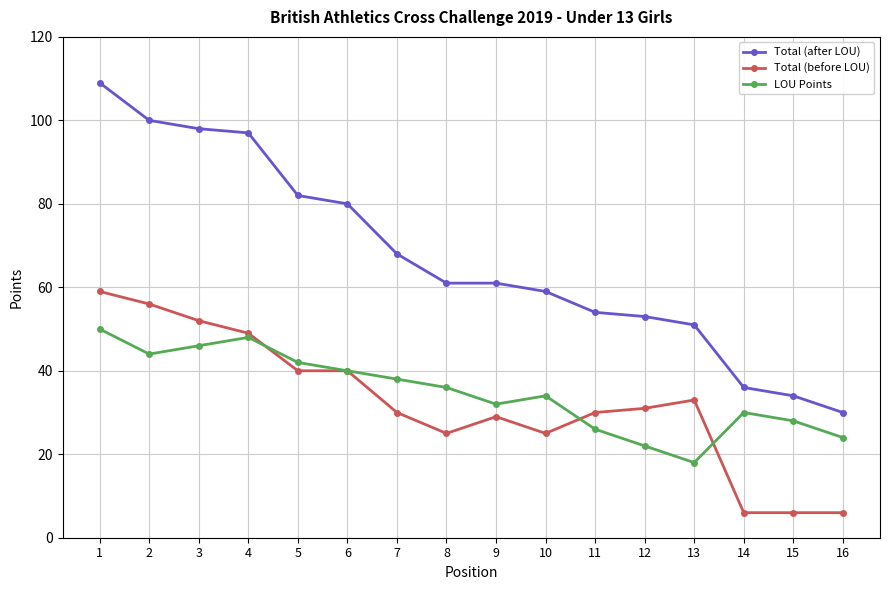

Reading right to left, transcribe all the data shown in this chart.

Total (after LOU): 16=30	15=34	14=36	13=51	12=53	11=54	10=59	9=61	8=61	7=68	6=80	5=82	4=97	3=98	2=100	1=109
Total (before LOU): 16=6	15=6	14=6	13=33	12=31	11=30	10=25	9=29	8=25	7=30	6=40	5=40	4=49	3=52	2=56	1=59
LOU Points: 16=24	15=28	14=30	13=18	12=22	11=26	10=34	9=32	8=36	7=38	6=40	5=42	4=48	3=46	2=44	1=50